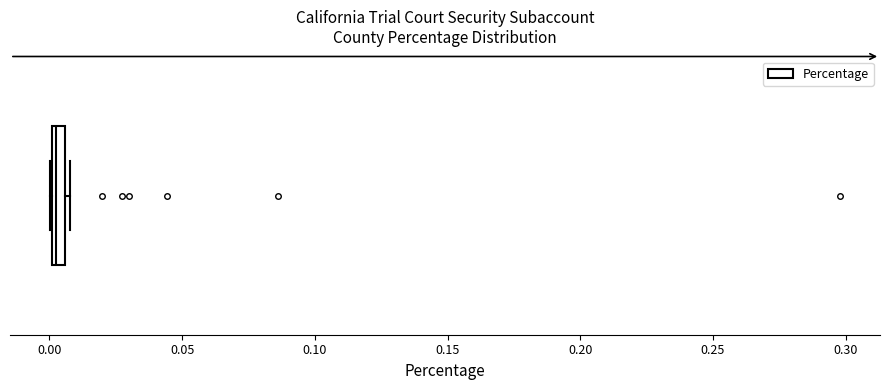

Where is the left edge of the box on the x-axis? The values are not printed on the chart, so give them approximately, as read against the axis.

0.000